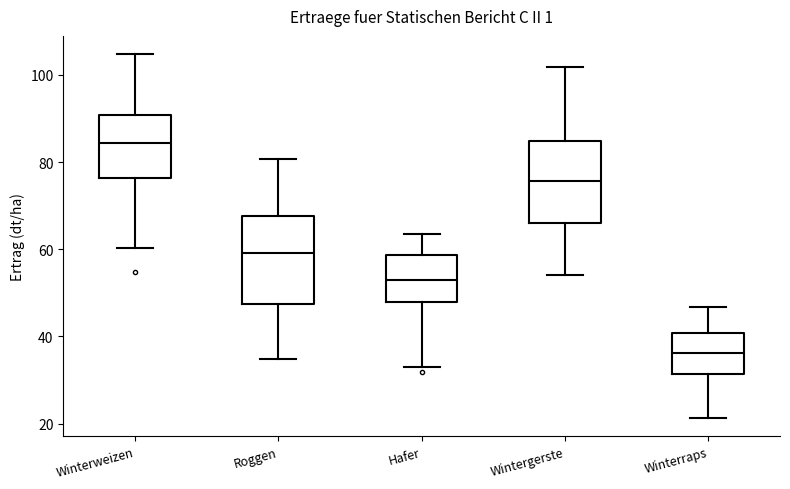

Reading left to right, transcribe this box plot: for each box, give where its median line is, the range the box spans, and where its two whiskers end, as read against the y-axis. The values are not printed on the chart, so give them approximately, as read against the axis.

Winterweizen: median 84, box 76 to 90, whiskers 60 to 104
Roggen: median 60, box 48 to 68, whiskers 34 to 80
Hafer: median 52, box 48 to 58, whiskers 34 to 64
Wintergerste: median 76, box 66 to 84, whiskers 54 to 102
Winterraps: median 36, box 32 to 40, whiskers 22 to 46